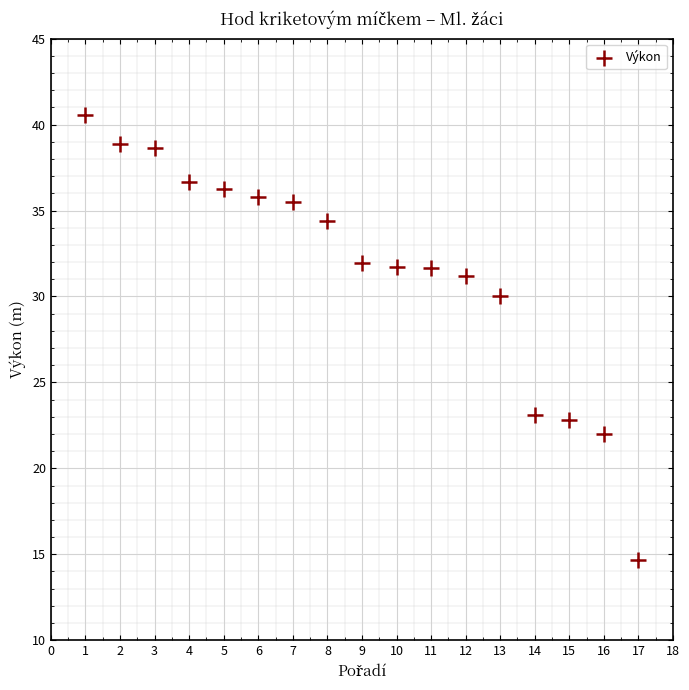

What is the range of Y values (max minus min)?

25.9